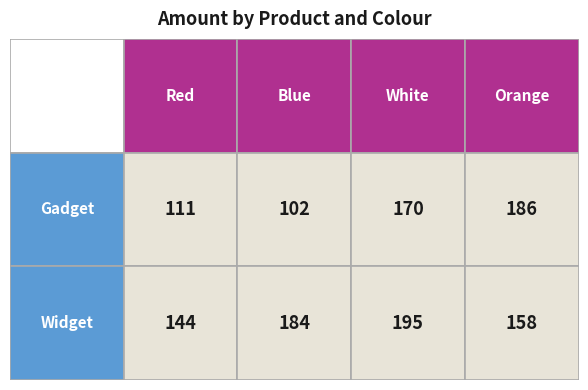

What is the average value of the Blue series?

143